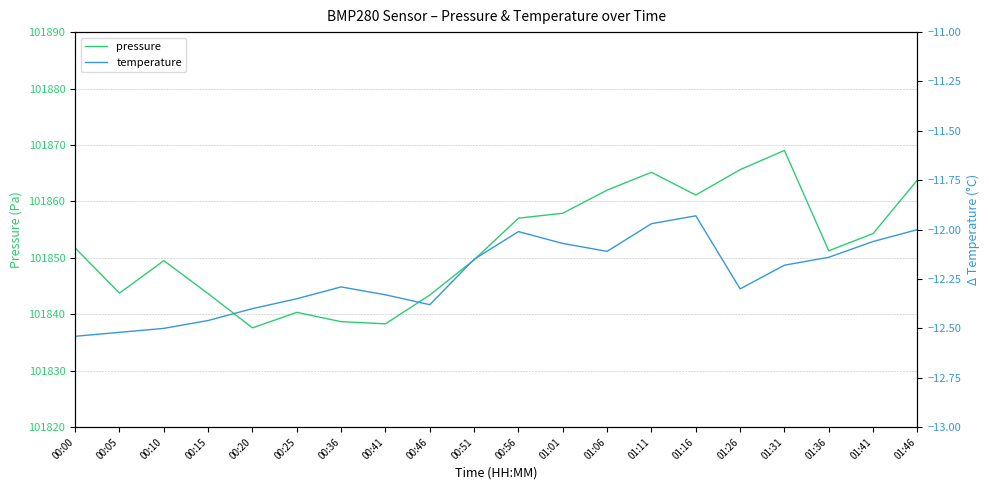

What is the label of the 11th point from the right?

00:51